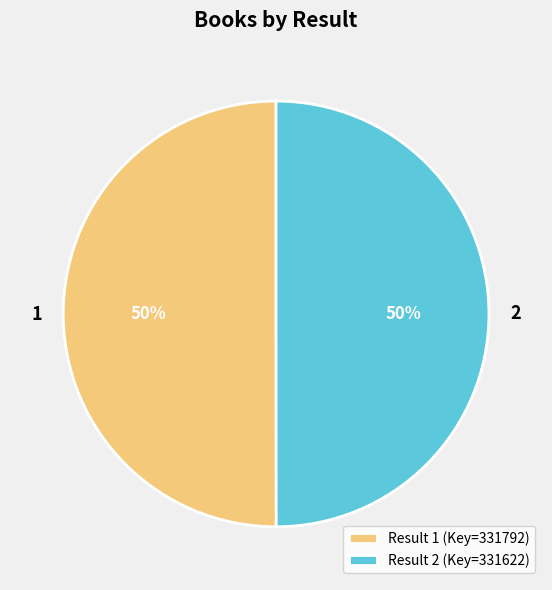

The 1 slice represents 56% of the pie. True or false?

False